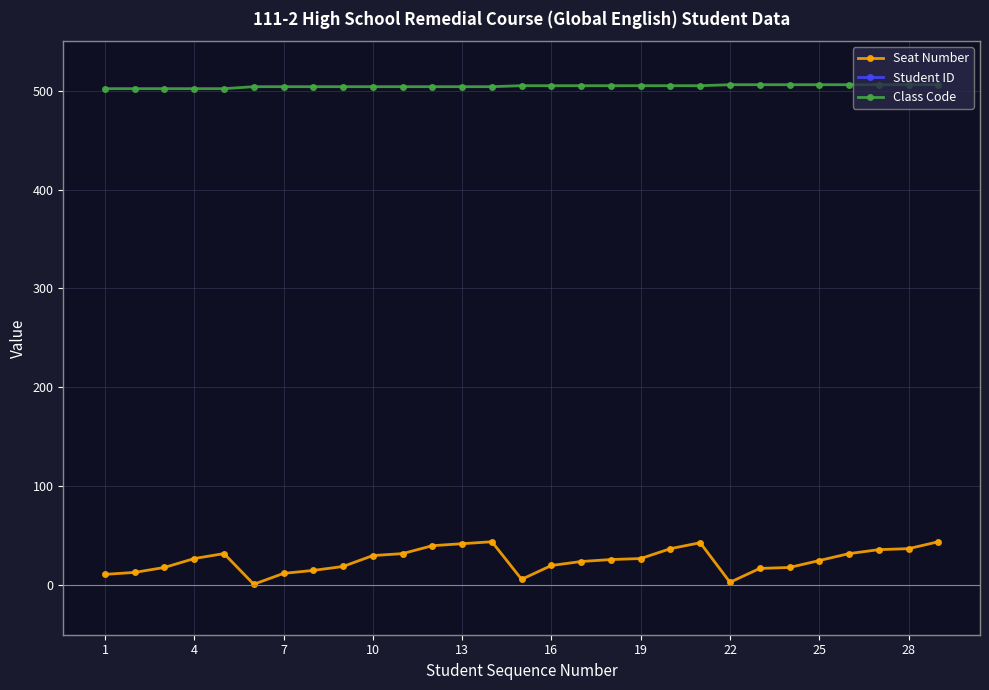

Does the chart have visible grid lines?

Yes